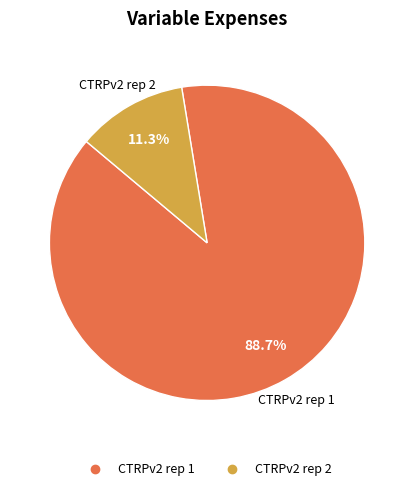

Between CTRPv2 rep 1 and CTRPv2 rep 2, which is larger?

CTRPv2 rep 1